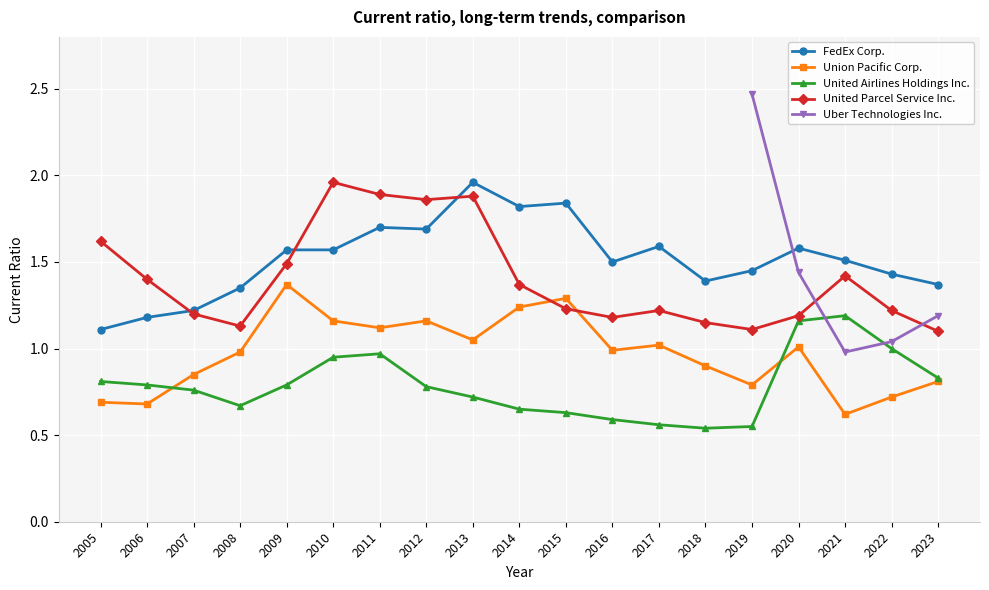

True or false: FedEx Corp. and United Airlines Holdings Inc. cross at least once.

False